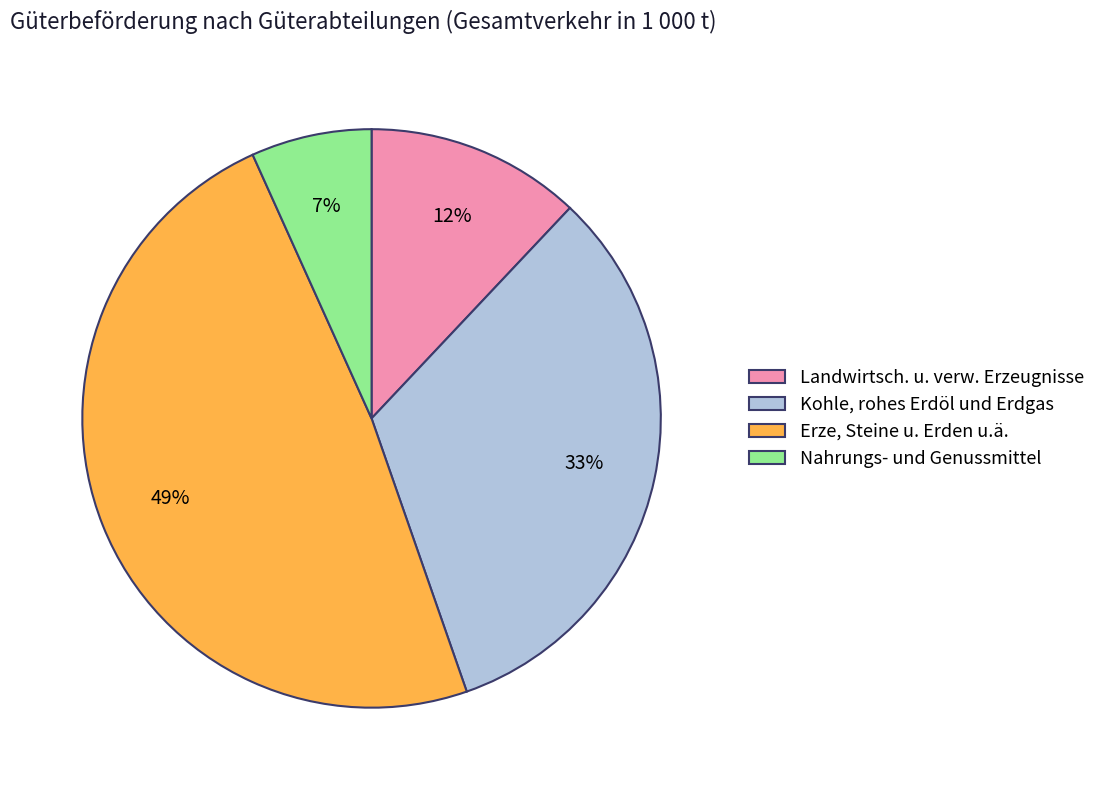

Which slice is the smallest?

Nahrungs- und Genussmittel